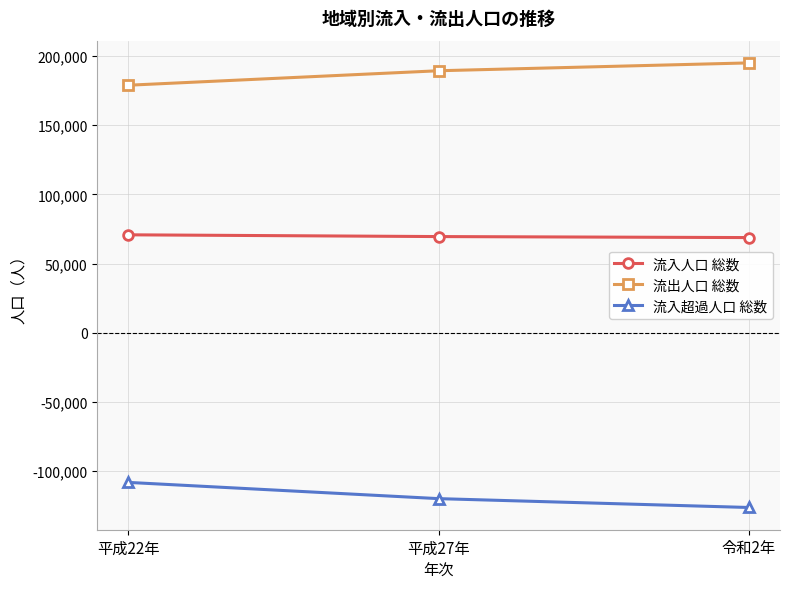

What is the total value across all series at 平成27年?

139078